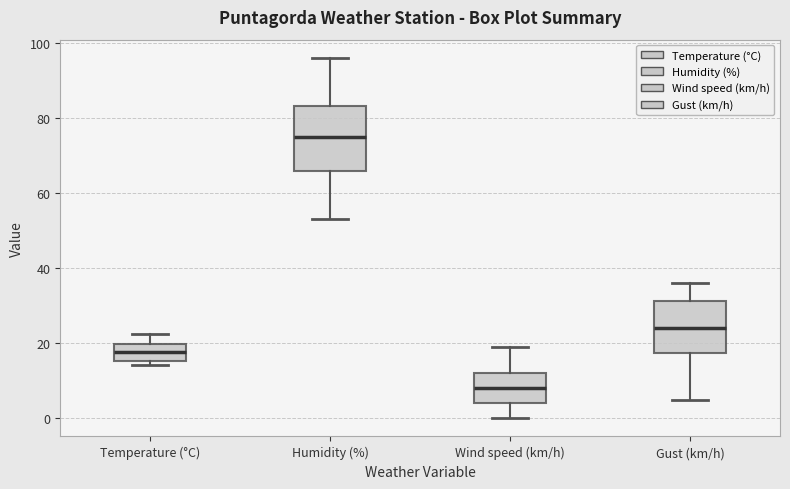

Reading left to right, transcribe this box plot: for each box, give where its median line is, the range the box spans, and where its two whiskers end, as read against the y-axis. The values are not printed on the chart, so give them approximately, as read against the axis.

Temperature (°C): median 18, box 16 to 20, whiskers 14 to 22
Humidity (%): median 76, box 66 to 84, whiskers 54 to 96
Wind speed (km/h): median 8, box 4 to 12, whiskers 0 to 20
Gust (km/h): median 24, box 18 to 32, whiskers 6 to 36